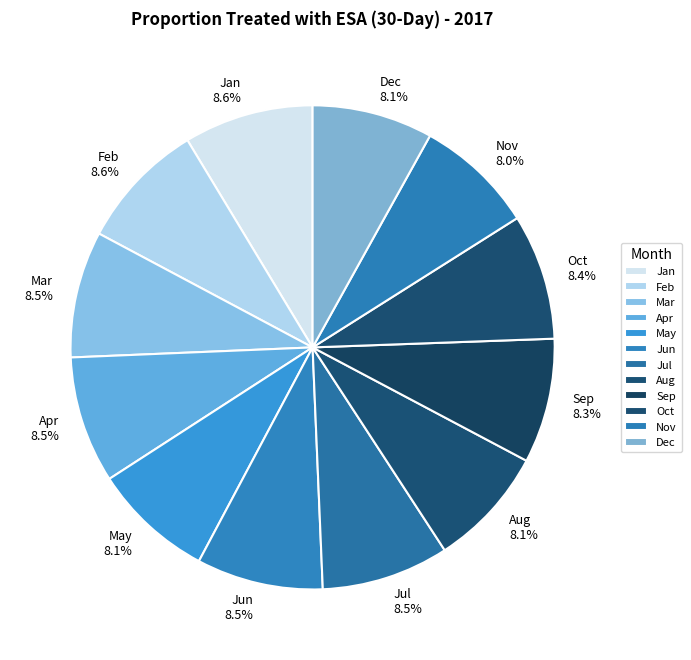

The Dec slice represents 8% of the pie. True or false?

True